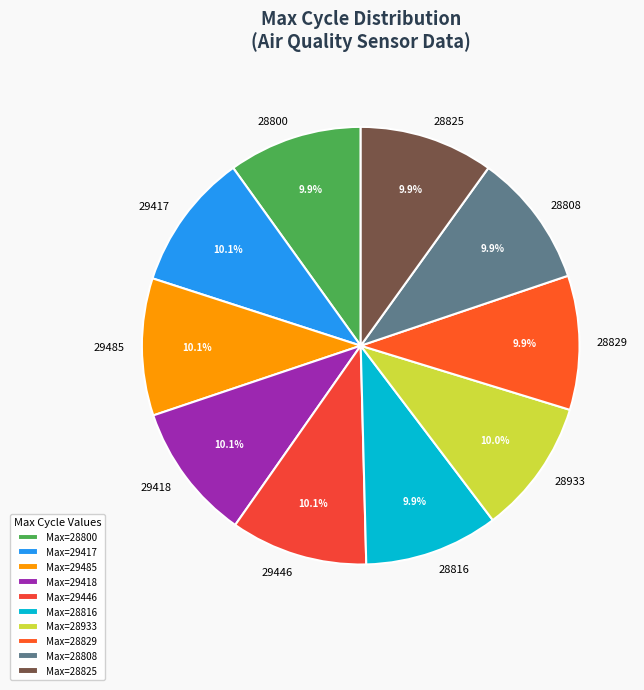

Approximately how many times larger is the value at 28933 compared to 29485?

1.0